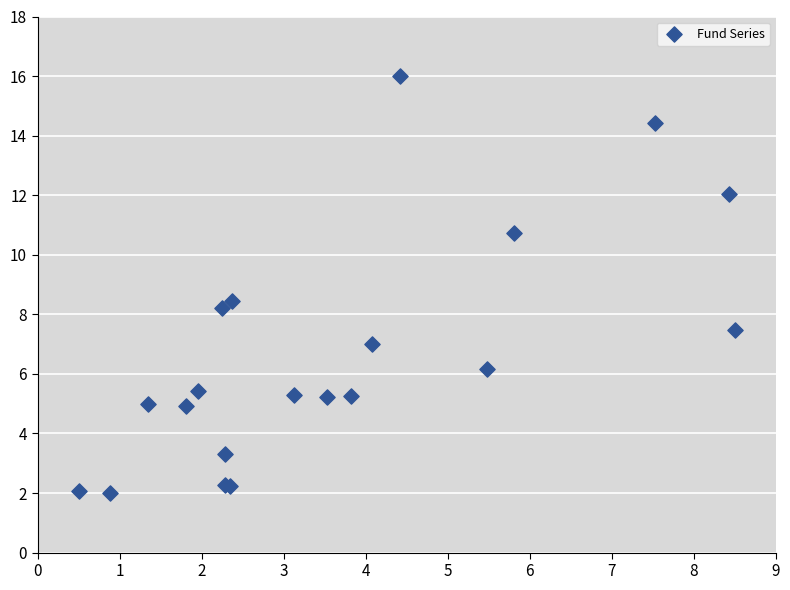

What Y value in the scatter plot is closest to 9?

8.4